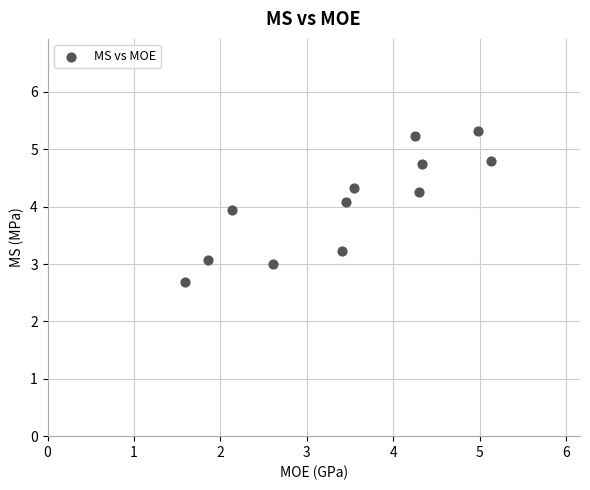

What is the range of X values (max minus min)?

3.5